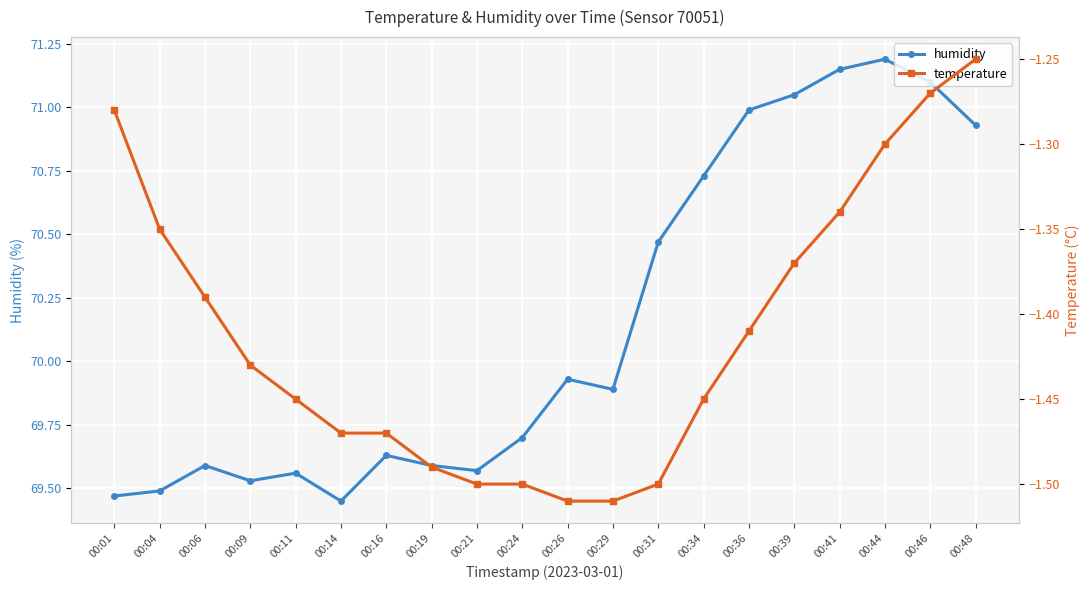

Reading left to right, extract all data points from this chart.

humidity: 00:01=69.5	00:04=69.5	00:06=69.6	00:09=69.5	00:11=69.6	00:14=69.5	00:16=69.6	00:19=69.6	00:21=69.6	00:24=69.7	00:26=69.9	00:29=69.9	00:31=70.5	00:34=70.7	00:36=71.0	00:39=71.0	00:41=71.2	00:44=71.2	00:46=71.1	00:48=70.9
temperature: 00:01=-1.3	00:04=-1.4	00:06=-1.4	00:09=-1.4	00:11=-1.4	00:14=-1.5	00:16=-1.5	00:19=-1.5	00:21=-1.5	00:24=-1.5	00:26=-1.5	00:29=-1.5	00:31=-1.5	00:34=-1.4	00:36=-1.4	00:39=-1.4	00:41=-1.3	00:44=-1.3	00:46=-1.3	00:48=-1.2